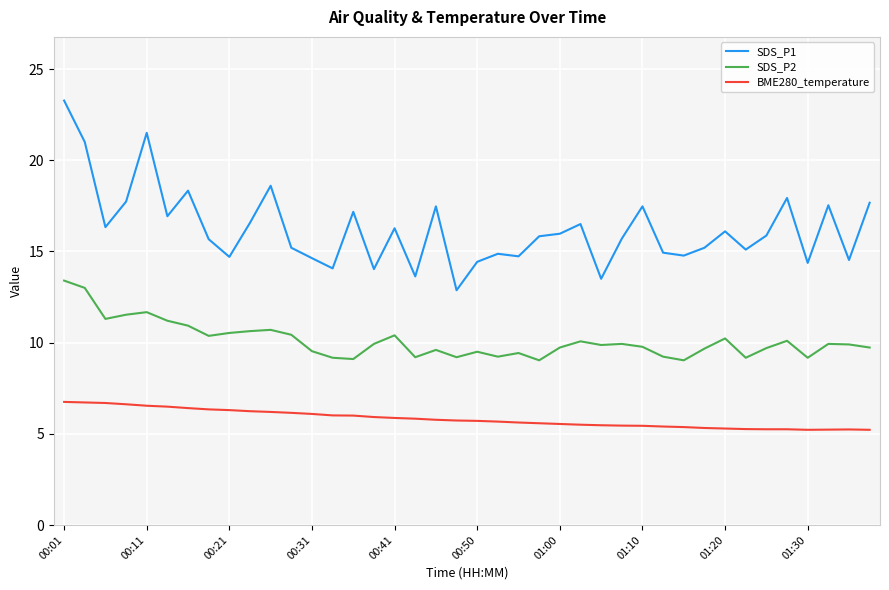

Rank the series by their maximum value, from lowest to highest.

BME280_temperature, SDS_P2, SDS_P1